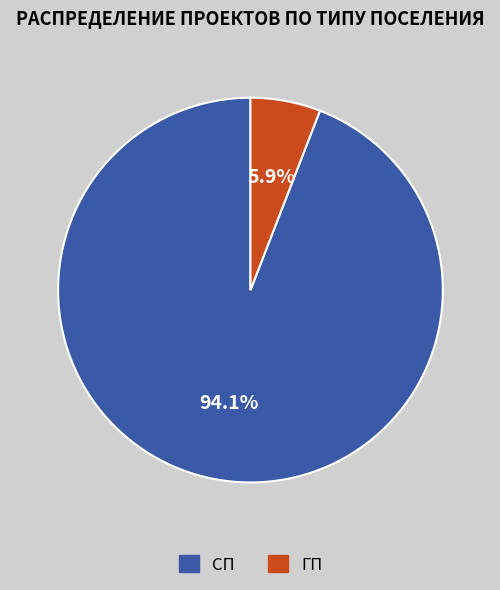

Is there a majority slice in this chart?

Yes